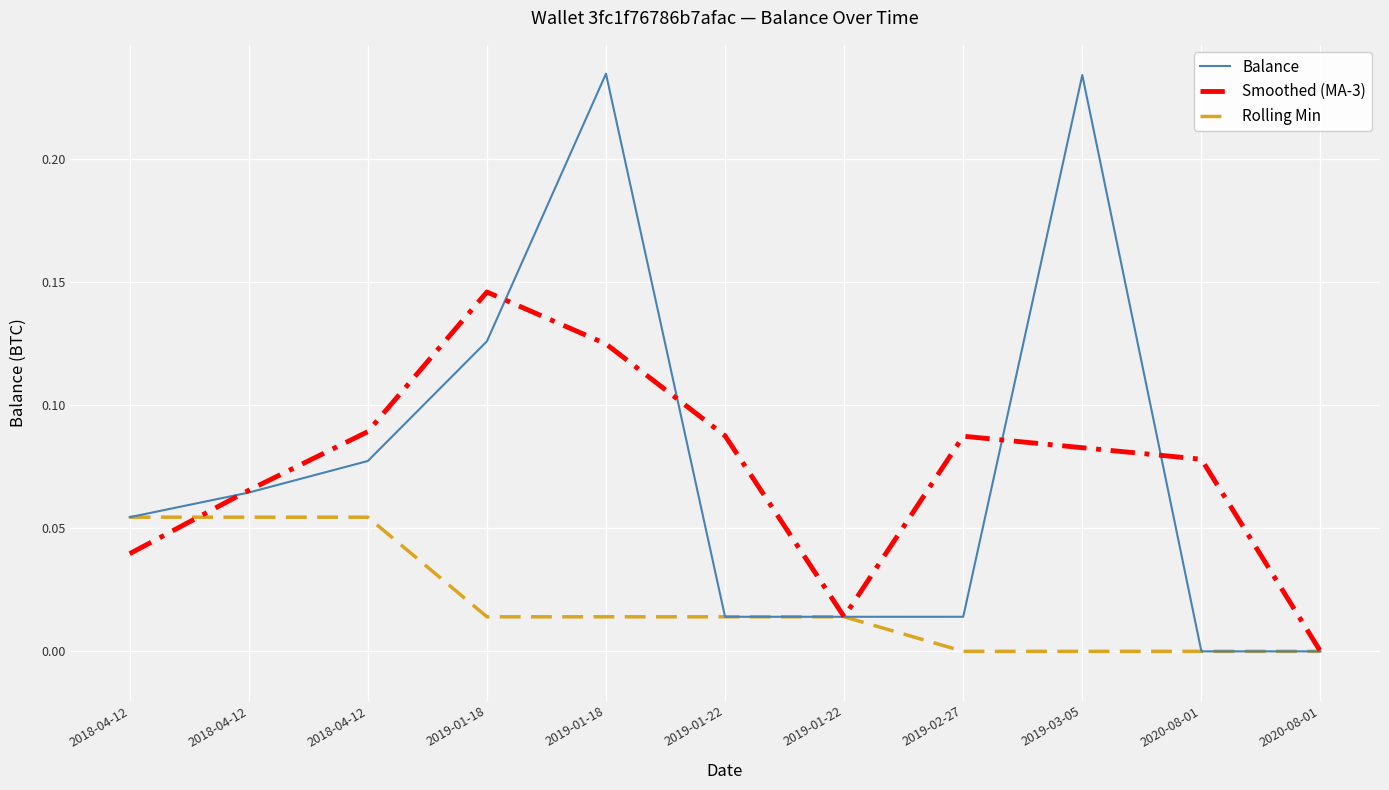

What are all the series names shown in the legend?

Balance, Smoothed (MA-3), Rolling Min